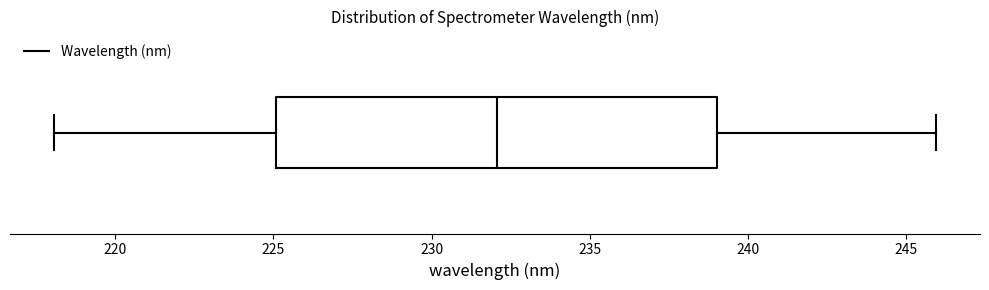

Read this box plot against the x-axis: the position of the median line, the range covered by the box, and the ends of both whiskers. The values are not printed on the chart, so give them approximately, as read against the axis.

median 232, box 225 to 239, whiskers 218 to 246